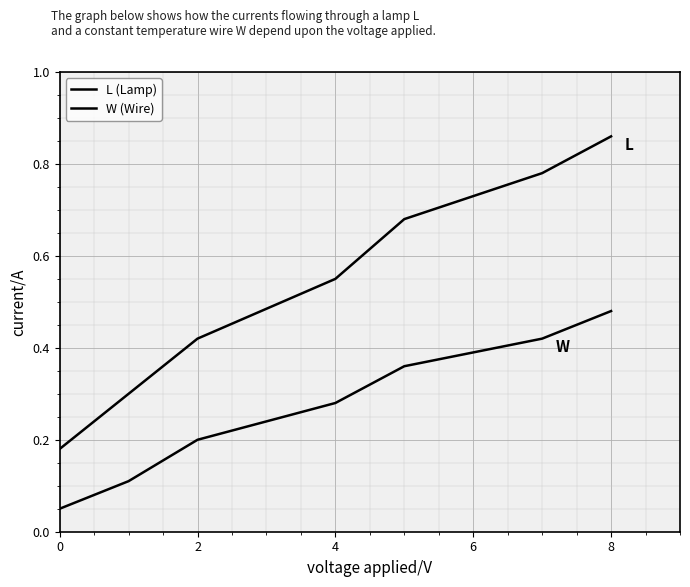

How many lines are shown in the chart?

2